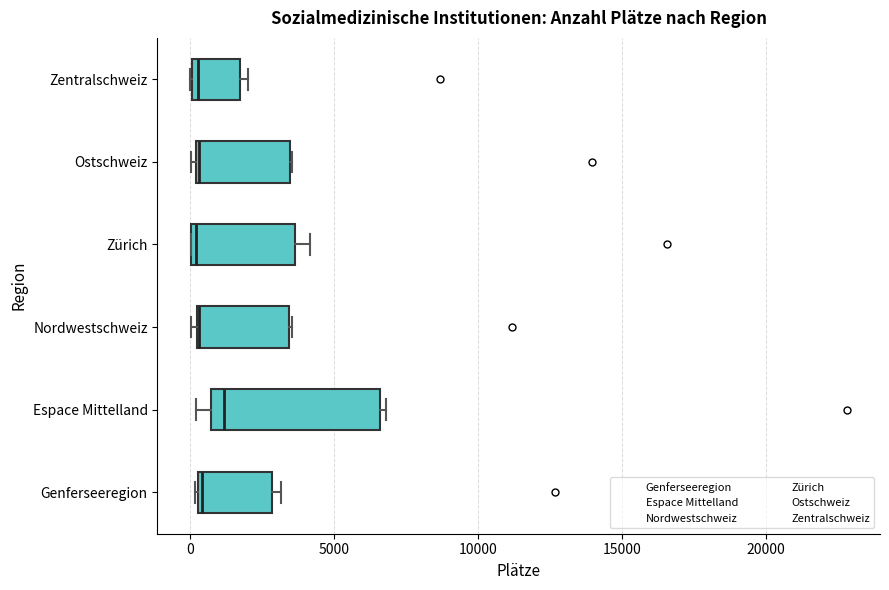

Reading bottom to top, read every box against the x-axis: the position of its median line, the range the box covers, and the ends of its whiskers. The values are not printed on the chart, so give them approximately, as read against the axis.

Genferseeregion: median 500, box 500 to 3000, whiskers 0 to 3000 (just right of the box's right edge)
Espace Mittelland: median 1000, box 500 to 6500, whiskers 0 to 7000
Nordwestschweiz: median 500 (drawn on the box's left edge), box 0 to 3500, whiskers 0 (just left of the box's left edge) to 3500
Zürich: median 0 (just right of the box's left edge), box 0 to 3500, whiskers 0 to 4000
Ostschweiz: median 500, box 0 to 3500, whiskers 0 to 3500
Zentralschweiz: median 500, box 0 to 1500, whiskers 0 to 2000